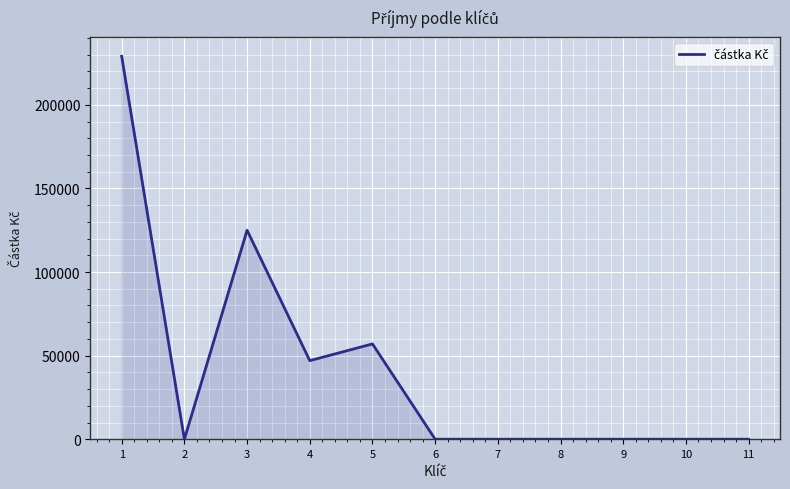

Which category has the highest value across all series?

1